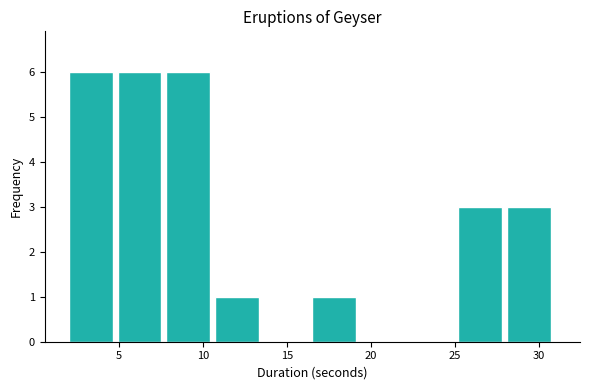

Reading left to right, list every bar in this chart as the range it spans on the x-axis followed by its height. Neither the bar edges nor the heights are printed on the chart, so give them approximately, as read against the axes.

2.0 to 4.9: 6
4.9 to 7.8: 6
7.8 to 10.7: 6
10.7 to 13.6: 1
13.6 to 16.5: 0
16.5 to 19.4: 1
19.4 to 22.3: 0
22.3 to 25.2: 0
25.2 to 28.1: 3
28.1 to 31.0: 3